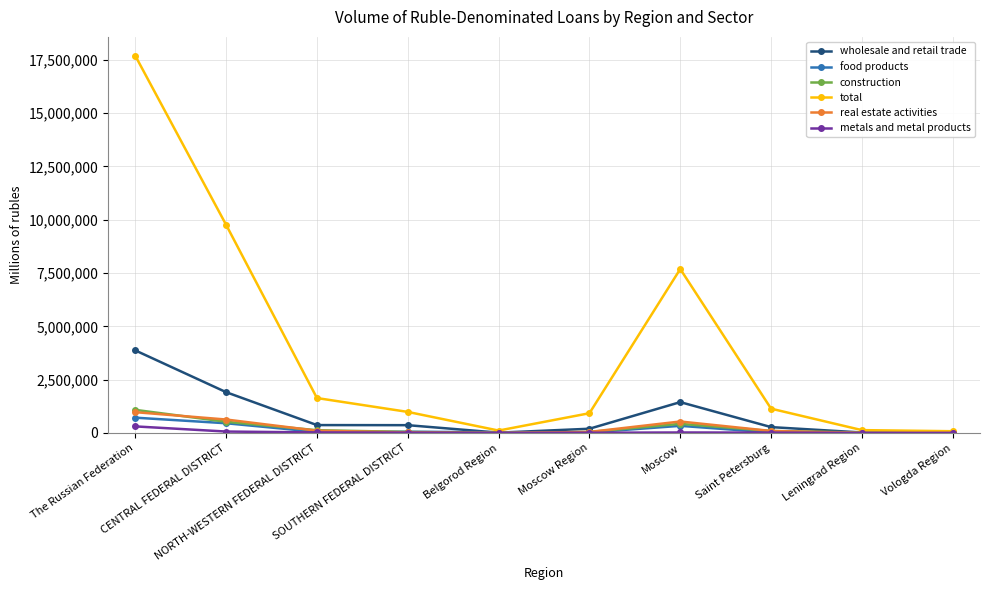

How many distinct data groups are displayed?

6